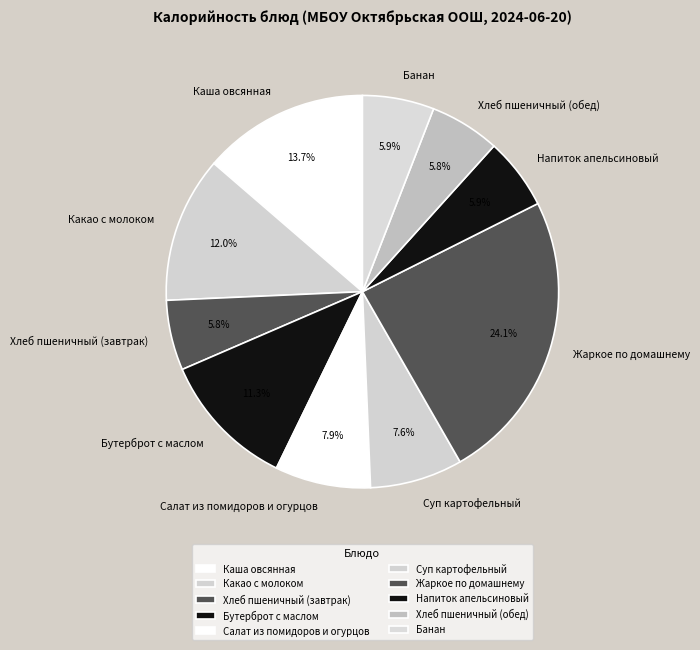

Do Каша овсянная and Напиток апельсиновый together represent more than half of the pie?

No